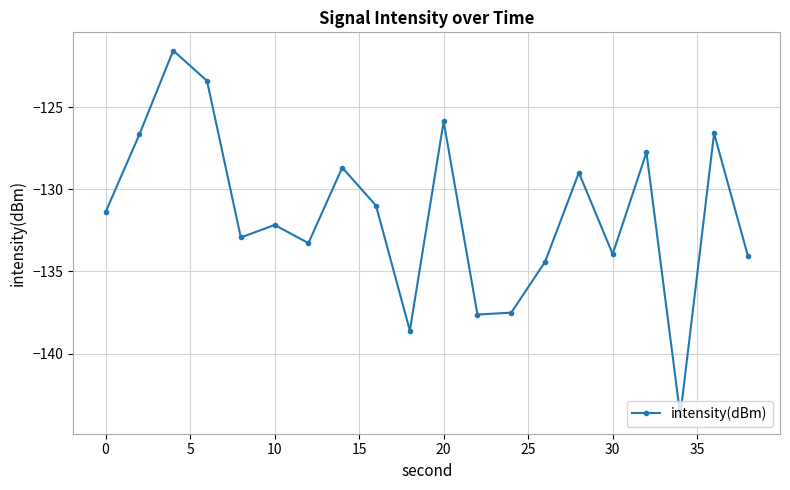

How many series are shown in this chart?

1